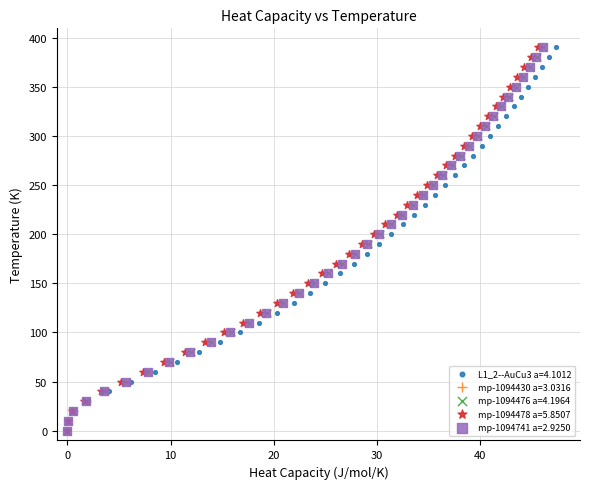

What are all the series names shown in the legend?

L1_2--AuCu3 a=4.1012, mp-1094430 a=3.0316, mp-1094476 a=4.1964, mp-1094478 a=5.8507, mp-1094741 a=2.9250